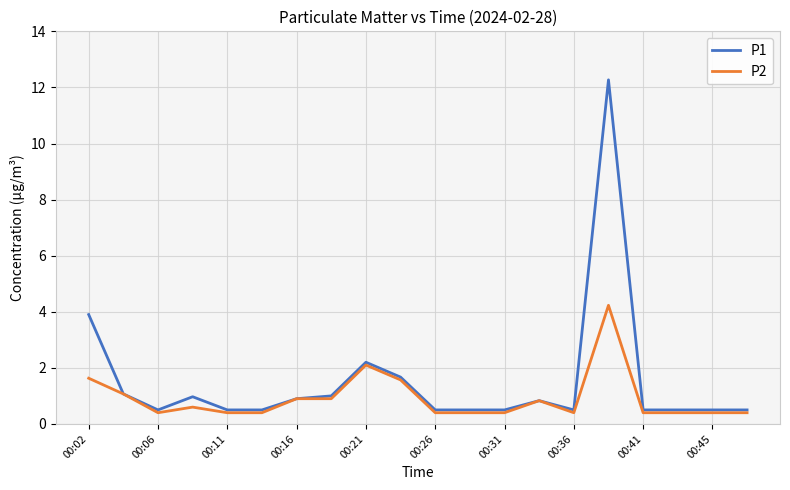

Which series has the largest total across all categories?

P1